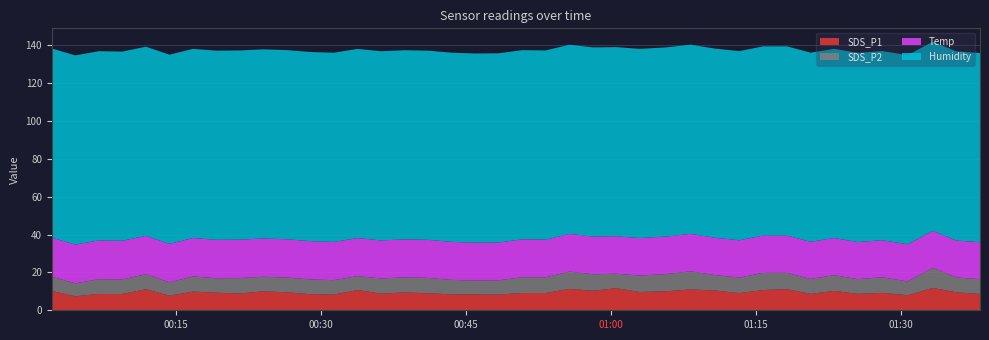

Reading right to left, what are all the values shown in this chart?

SDS_P1: 8.6	9.5	11.8	8.0	9.2	8.7	10.2	8.7	11.2	10.7	9.1	10.5	11.0	10.1	9.7	11.7	10.3	11.3	9.1	9.1	8.3	8.4	8.4	9.0	9.4	8.8	10.7	8.3	8.5	9.5	10.0	8.9	9.3	9.9	7.7	11.1	8.6	8.6	7.4	10.2
SDS_P2: 7.8	7.8	10.6	7.3	8.2	7.8	8.3	7.9	8.6	9.1	8.2	8.1	9.6	9.1	8.7	7.6	8.7	9.1	8.3	8.3	7.5	7.3	7.6	8.1	7.9	8.0	7.3	7.6	7.8	7.8	7.7	8.1	7.6	8.0	7.0	7.9	7.7	7.8	6.8	7.5
Temp: 19.5	19.5	19.5	19.6	19.6	19.6	19.6	19.6	19.7	19.7	19.7	19.7	19.8	19.8	19.8	19.8	19.9	19.9	19.9	20.0	20.0	20.0	20.1	20.1	20.1	20.1	20.1	20.2	20.2	20.2	20.2	20.3	20.3	20.3	20.3	20.3	20.4	20.5	20.5	20.6
Humidity: 99.9	99.9	99.9	99.9	99.9	99.9	99.9	99.9	99.9	99.9	99.9	99.9	99.9	99.9	99.9	99.9	99.9	99.9	99.9	99.9	99.9	99.9	99.9	99.9	99.9	99.9	99.9	99.9	99.9	99.9	99.9	99.9	99.9	99.9	99.9	99.9	99.9	99.9	99.9	99.9